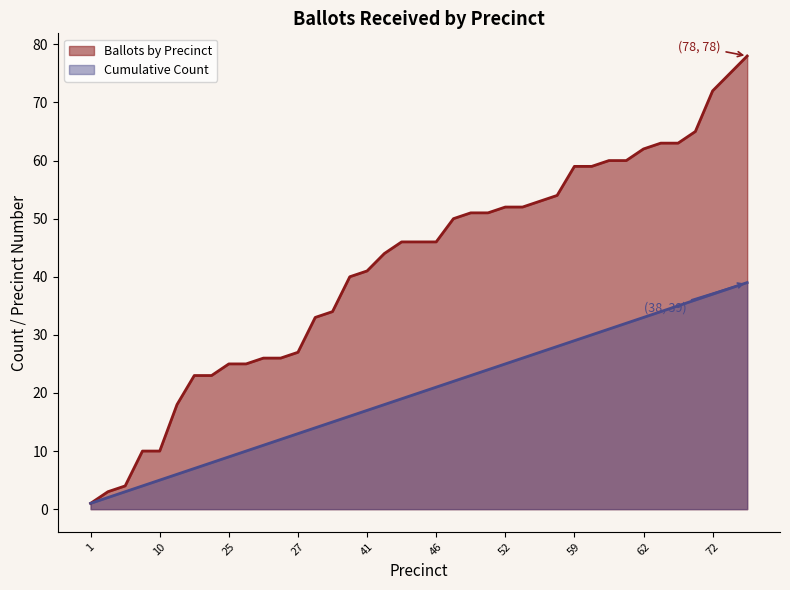

What is the sum of the Cumulative Count values at 63 and 50?

57